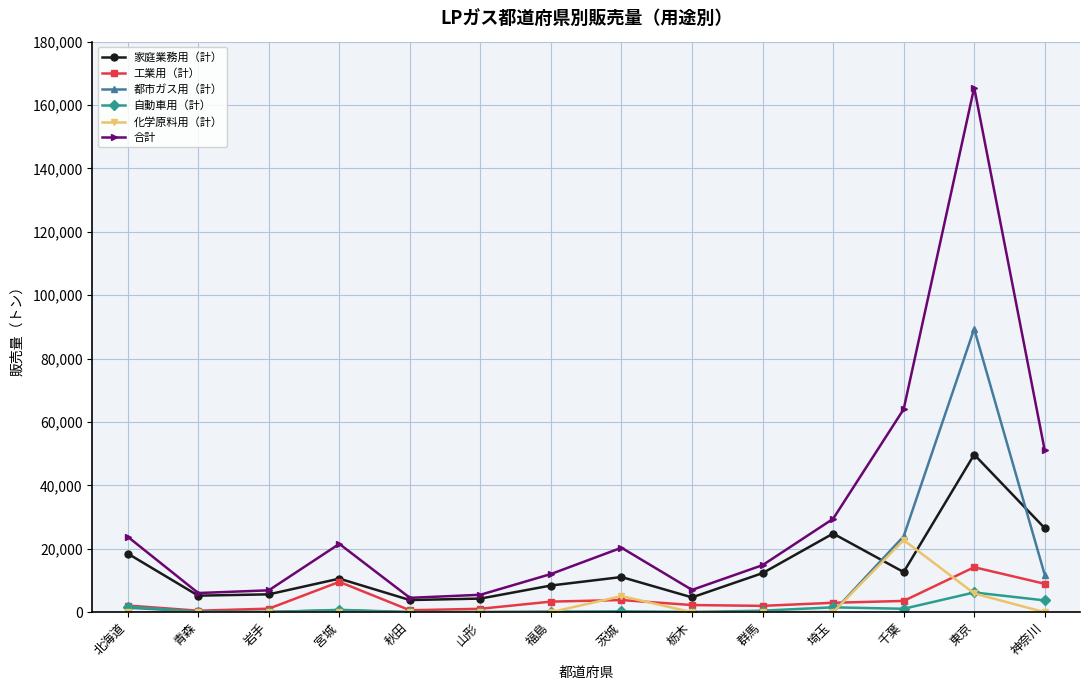

What are all the series names shown in the legend?

家庭業務用（計）, 工業用（計）, 都市ガス用（計）, 自動車用（計）, 化学原料用（計）, 合計